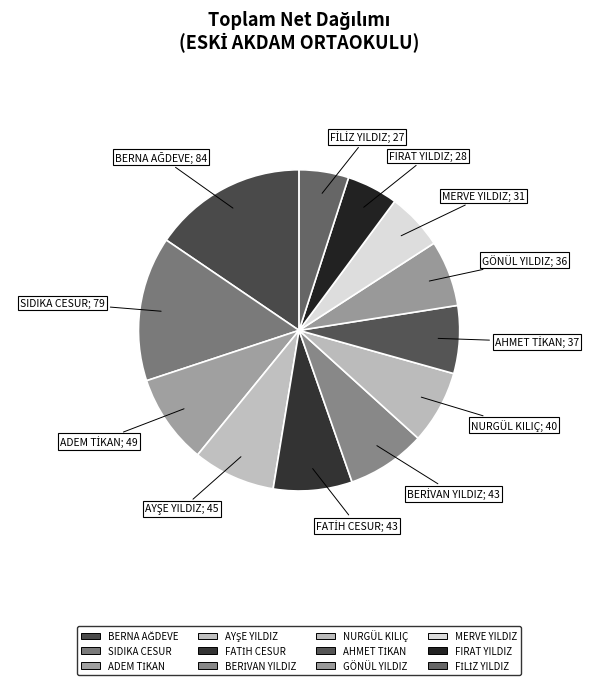

To the nearest percent, what portion does MERVE YILDIZ represent?

6%